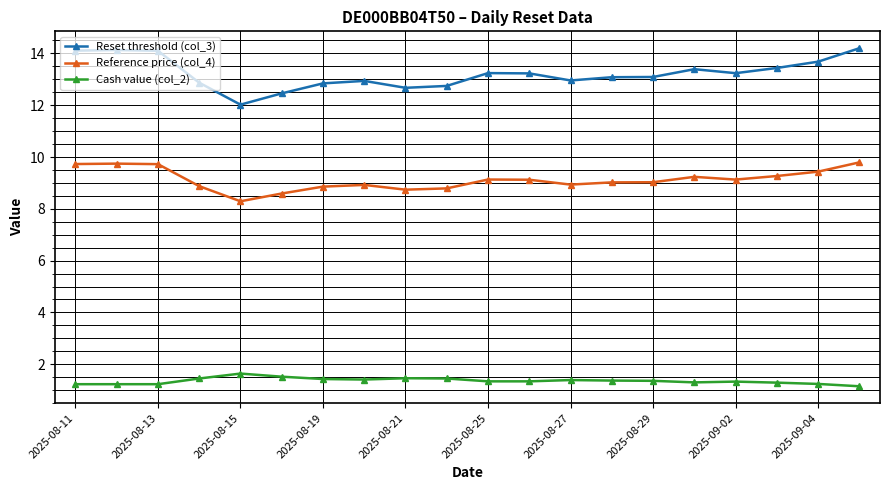

True or false: Reference price (col_4) has more than 1 points higher than both neighbors.

True